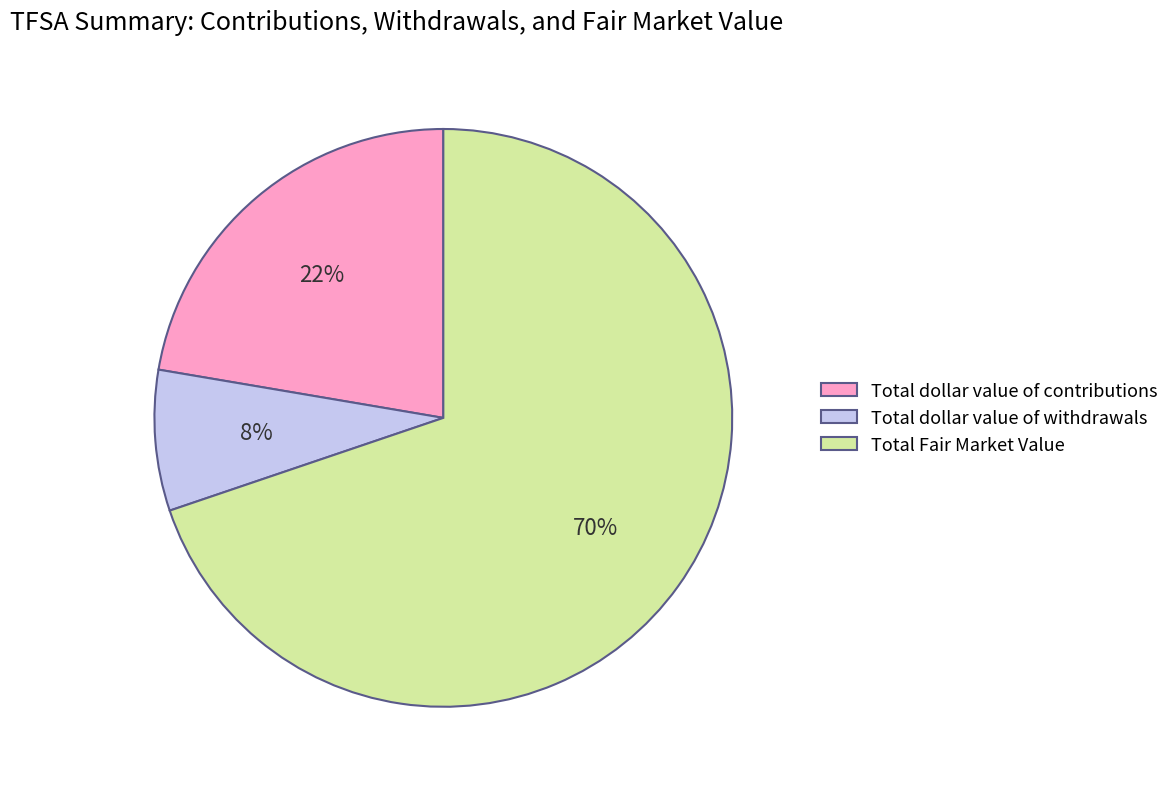

Which category has the smallest portion of the pie?

Total dollar value of withdrawals